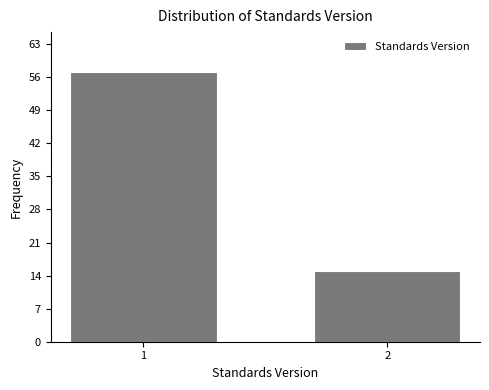

Reading left to right, list all the values displayed in this chart.

1=57	2=15